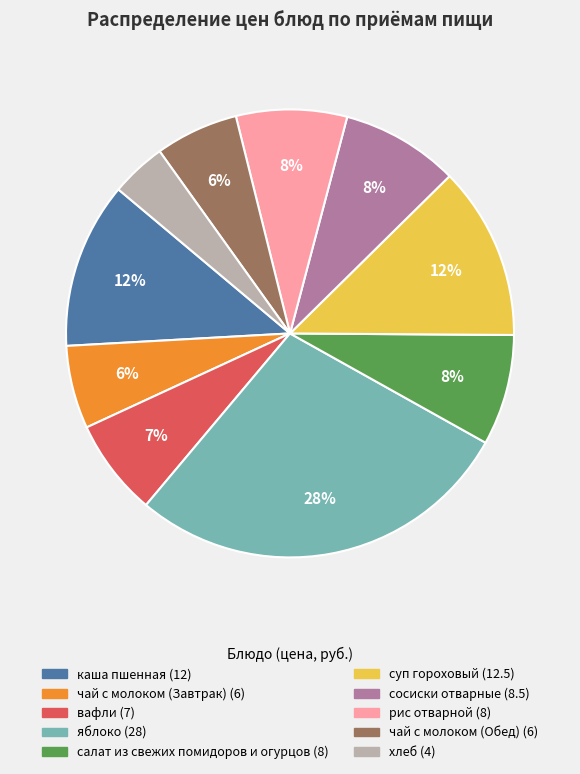

Which slice is the smallest?

хлеб